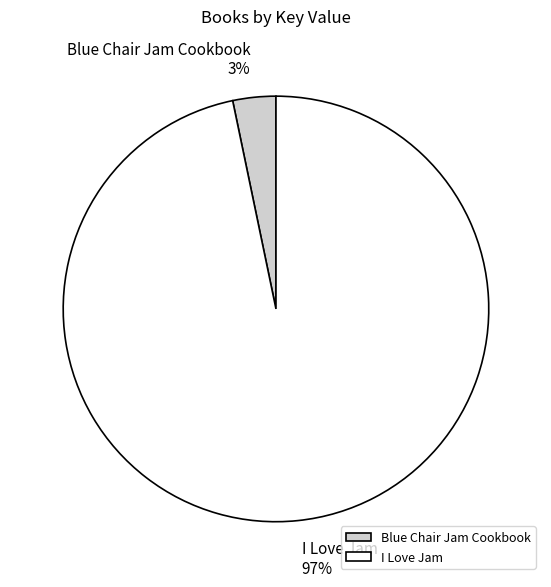

What is the smallest slice in the pie chart?

Blue Chair Jam Cookbook